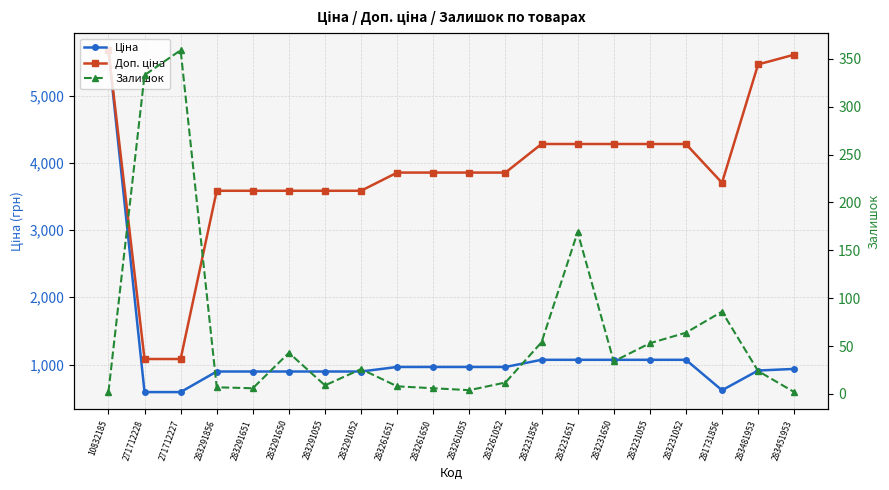

Which series has the largest range (max minus min)?

Ціна